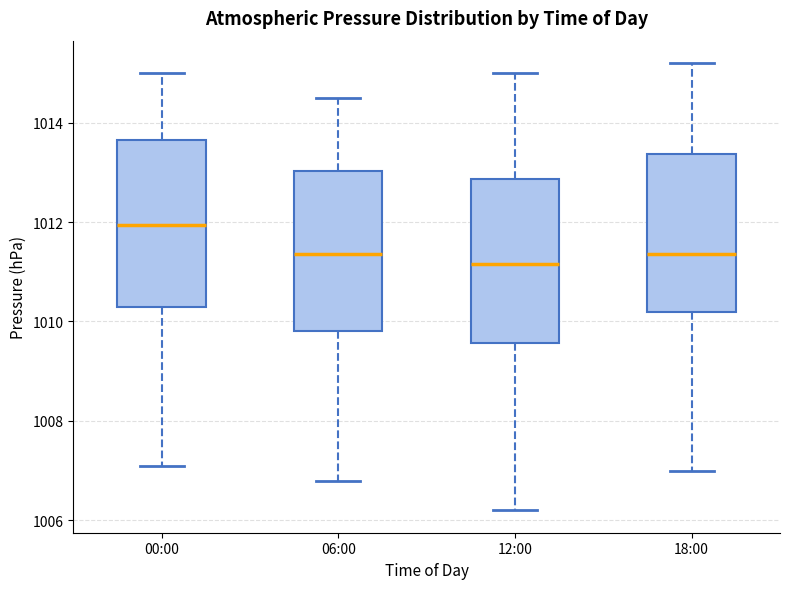

Where is the upper edge of the box for 18:00 on the y-axis? The values are not printed on the chart, so give them approximately, as read against the axis.

1013.4